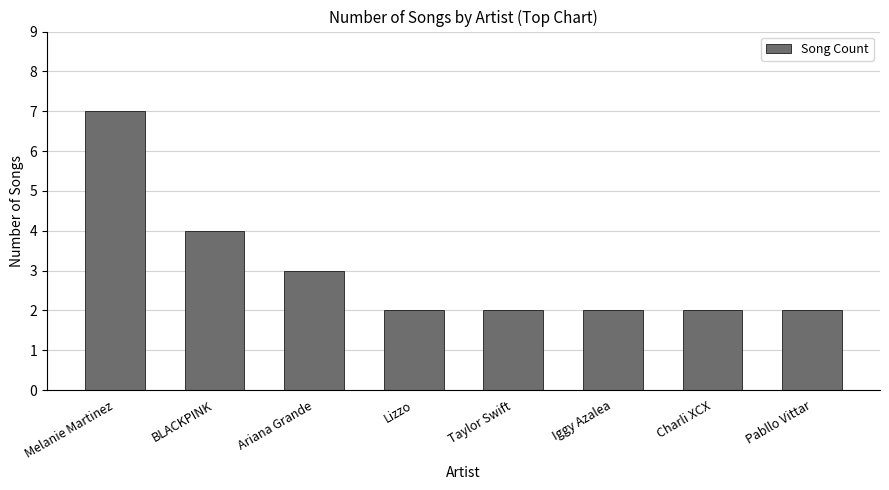

Is it true that the value at Lizzo is 1?

False